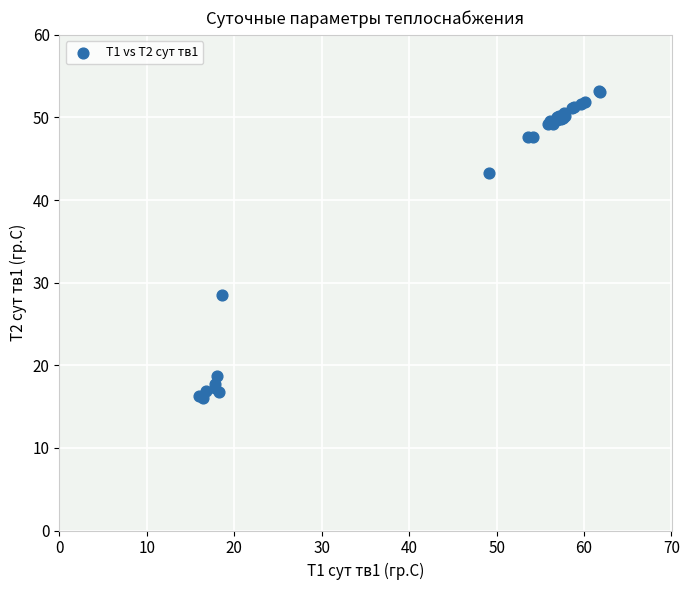

What Y value in the scatter plot is closest to 34?

28.5